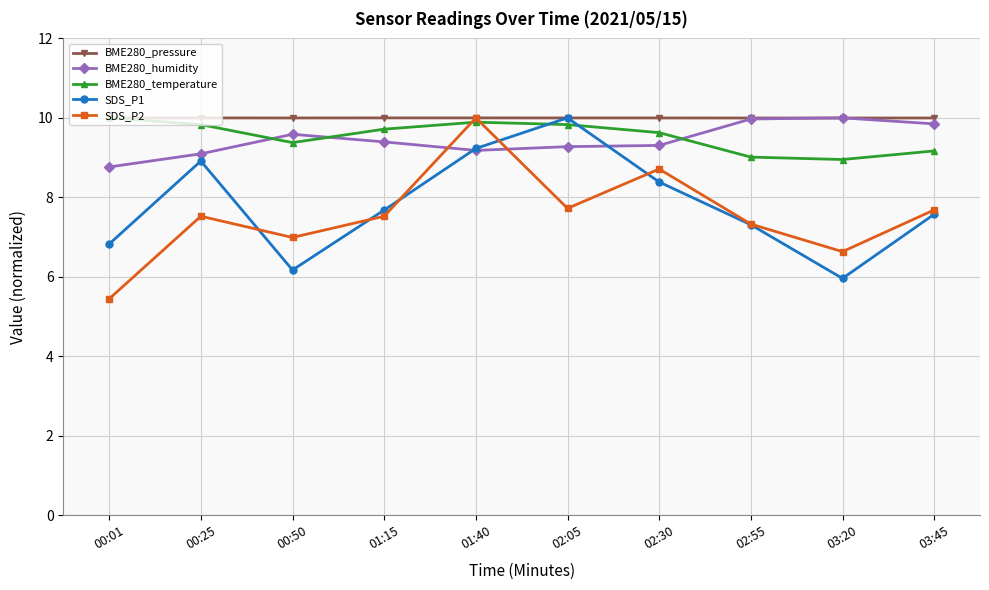

Reading left to right, extract all data points from this chart.

BME280_pressure: 10.0	10.0	10.0	10.0	10.0	10.0	10.0	10.0	10.0	10.0
BME280_humidity: 8.8	9.1	9.6	9.4	9.2	9.3	9.3	10.0	10.0	9.8
BME280_temperature: 10.0	9.8	9.4	9.7	9.9	9.8	9.6	9.0	9.0	9.2
SDS_P1: 6.8	8.9	6.2	7.7	9.2	10.0	8.4	7.3	6.0	7.6
SDS_P2: 5.4	7.5	7.0	7.5	10.0	7.7	8.7	7.3	6.6	7.7